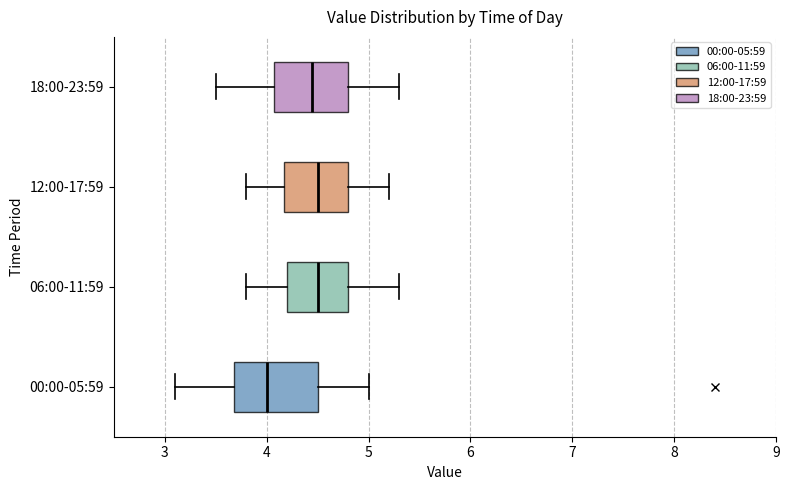

Reading bottom to top, transcribe this box plot: for each box, give where its median line is, the range the box spans, and where its two whiskers end, as read against the x-axis. The values are not printed on the chart, so give them approximately, as read against the axis.

00:00-05:59: median 4.0, box 3.7 to 4.5, whiskers 3.1 to 5.0
06:00-11:59: median 4.5, box 4.2 to 4.8, whiskers 3.8 to 5.3
12:00-17:59: median 4.5, box 4.2 to 4.8, whiskers 3.8 to 5.2
18:00-23:59: median 4.5, box 4.1 to 4.8, whiskers 3.5 to 5.3